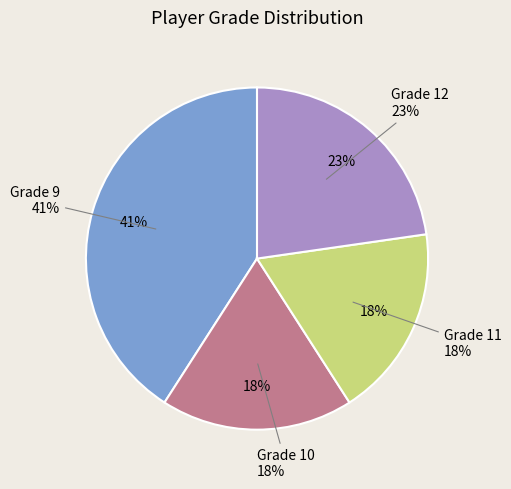

Is there any slice that represents more than half of the pie?

No